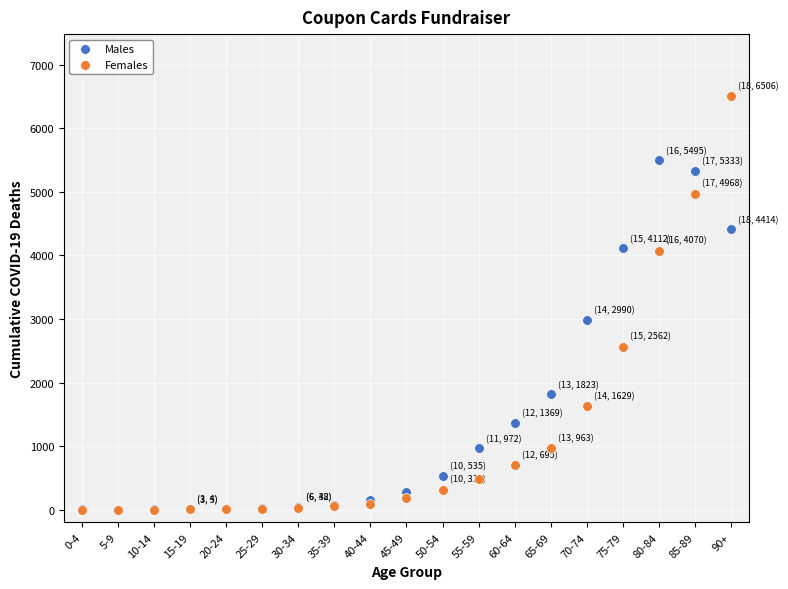

Across all series, what Y value is closest to 3253?

2990